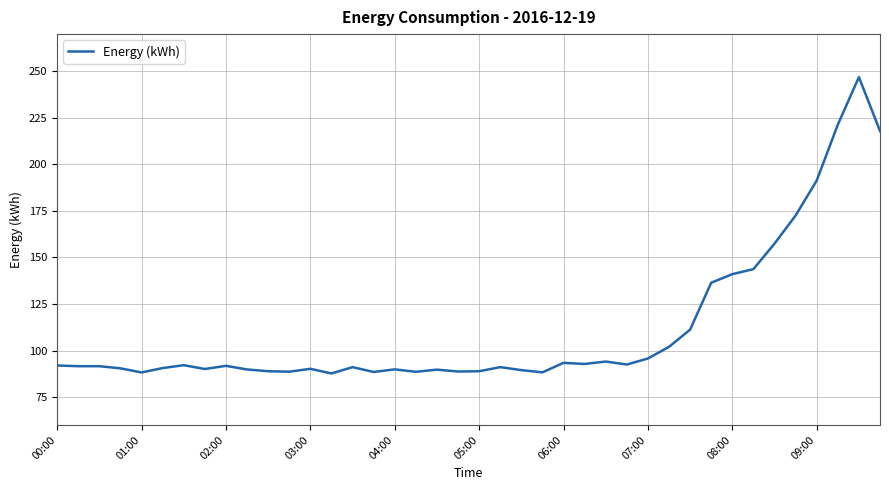

How many lines are shown in the chart?

1